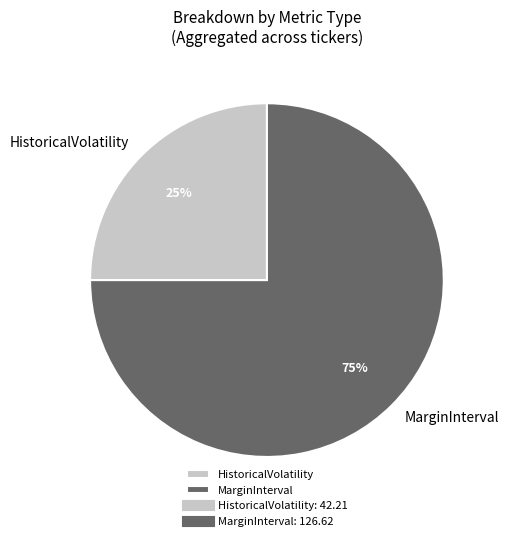

Which category accounts for the majority?

MarginInterval